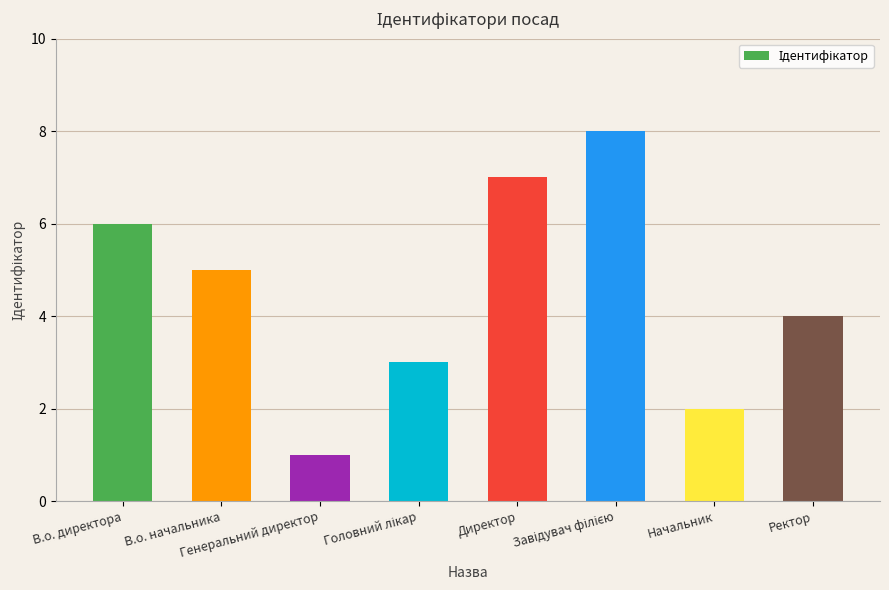

What is the difference between the second highest and minimum values?

6